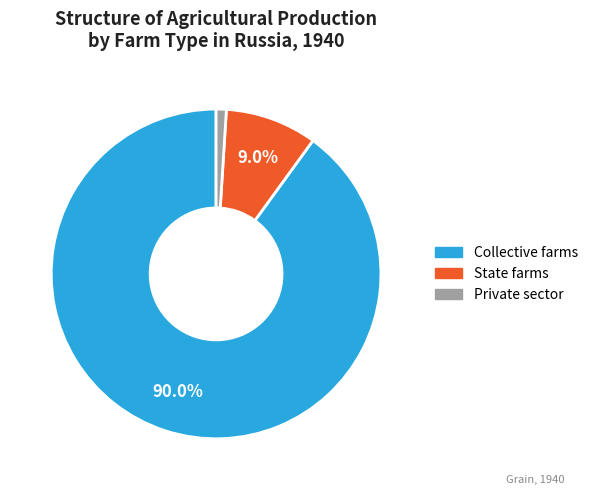

How many slices are in this pie chart?

3